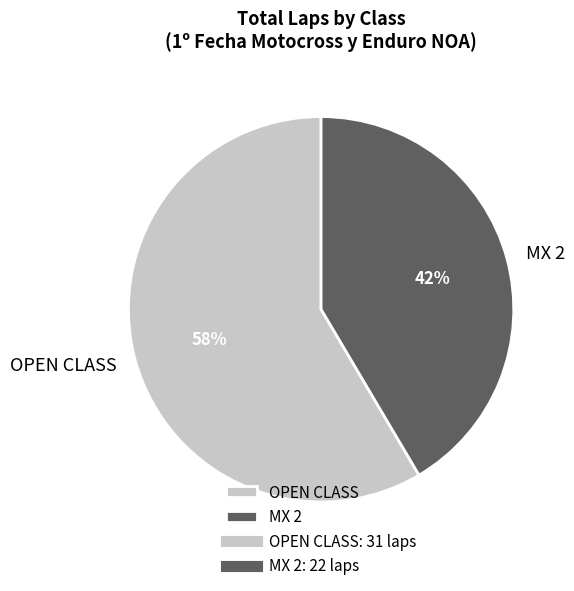

What percentage is the MX 2 slice, to the nearest percent?

42%